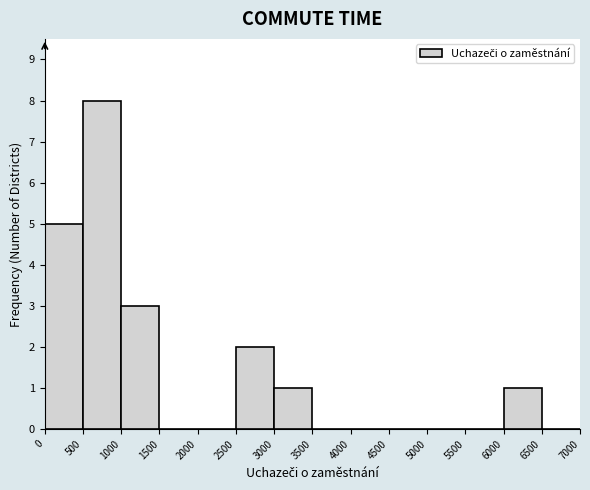

Which range on the x-axis has the tallest bar?

500 to 1000